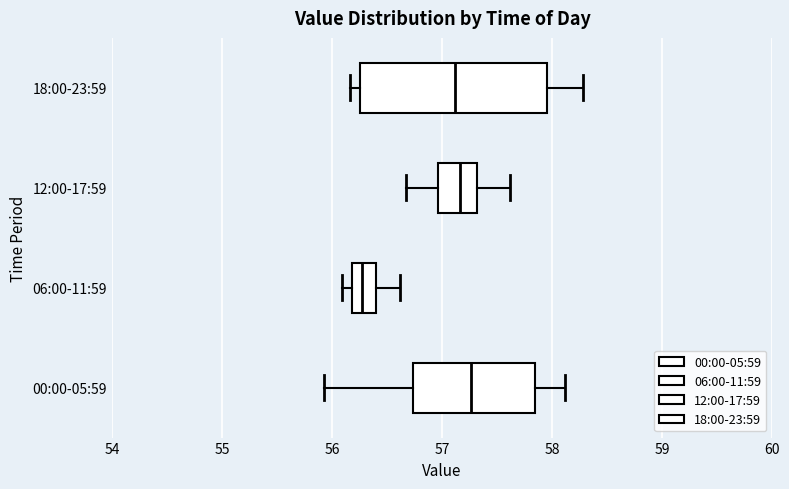

Which box's median line is the furthest to the left?

06:00-11:59